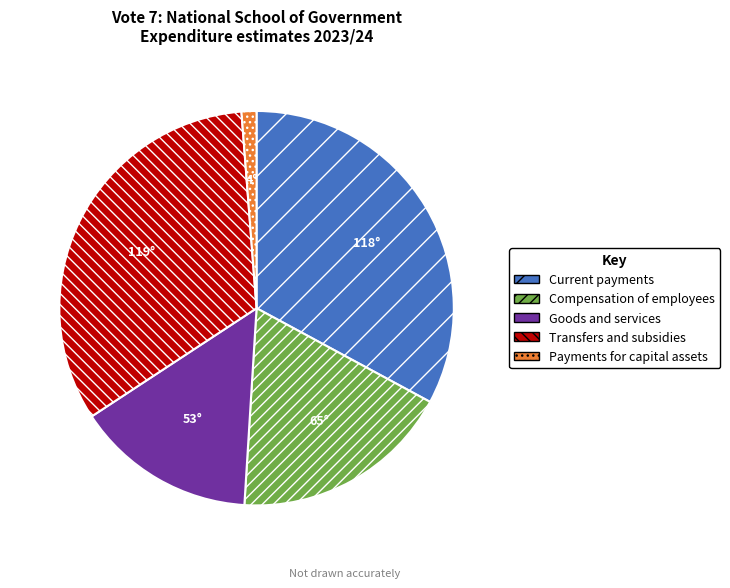

Count the number of slices in the pie.

5